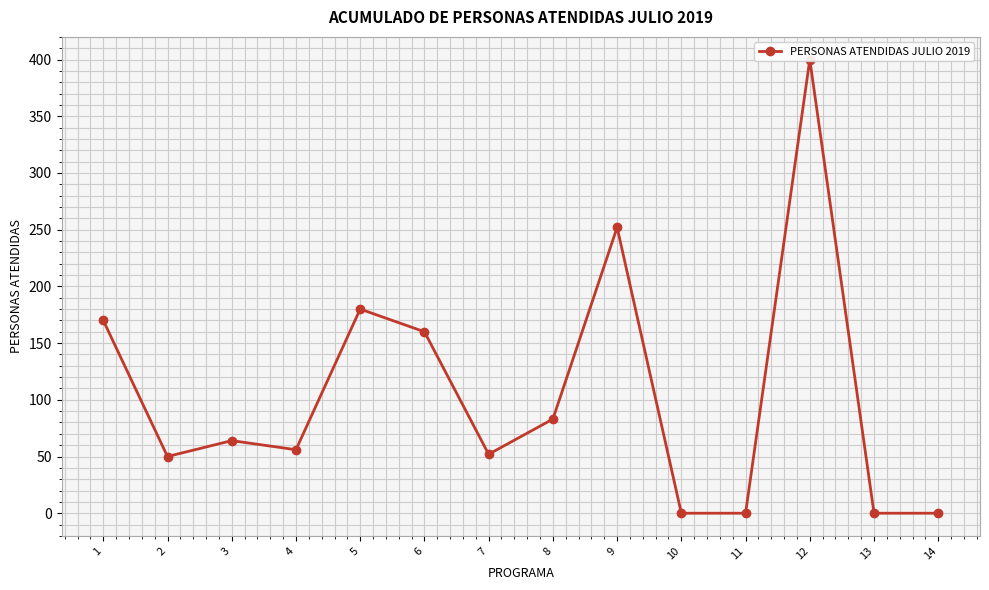

What is the difference between the values at 3 and 4?

8